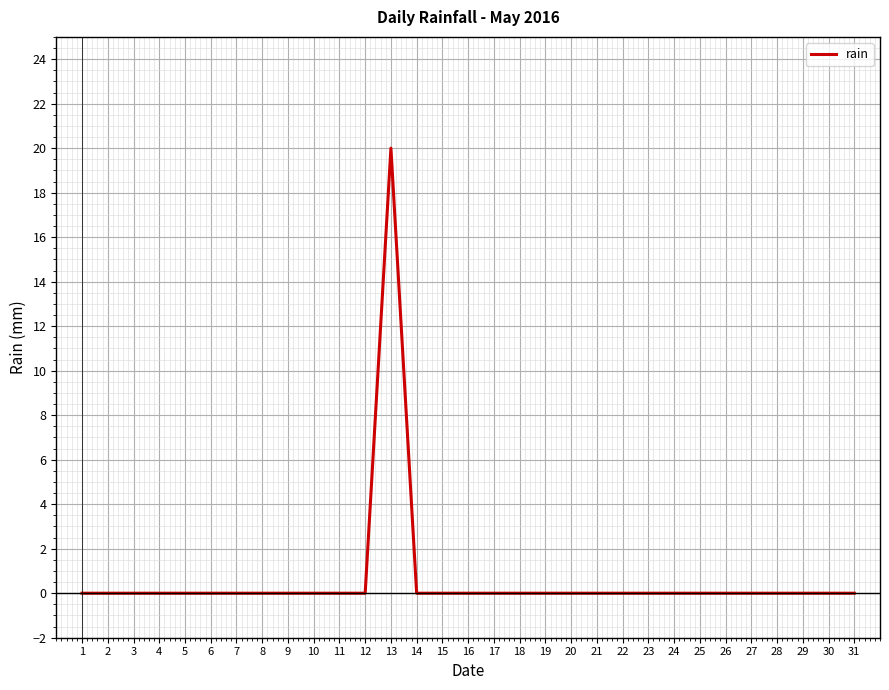

What is the maximum value shown in the chart?

20